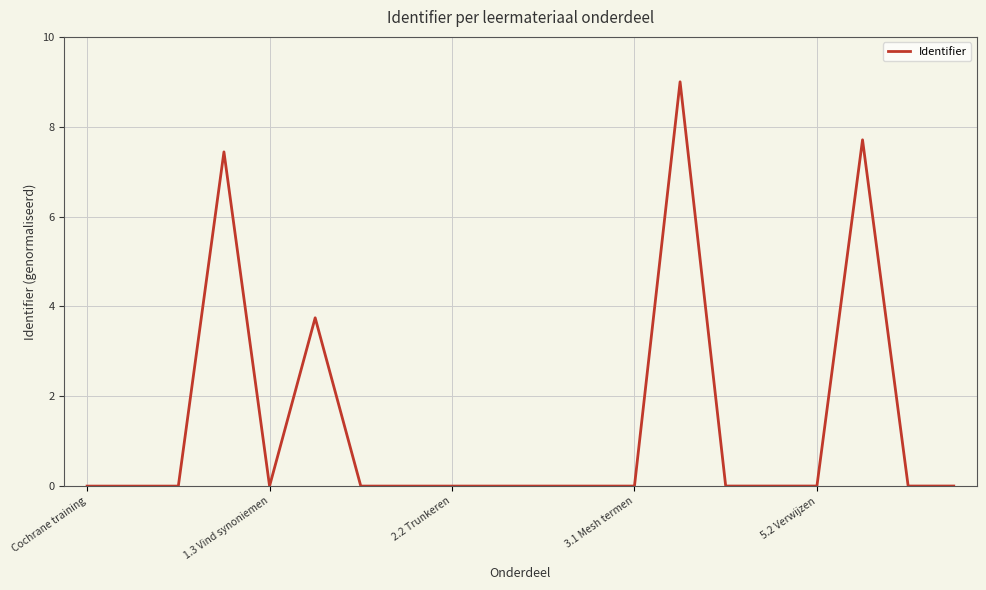

What is the greatest value displayed?

9.0